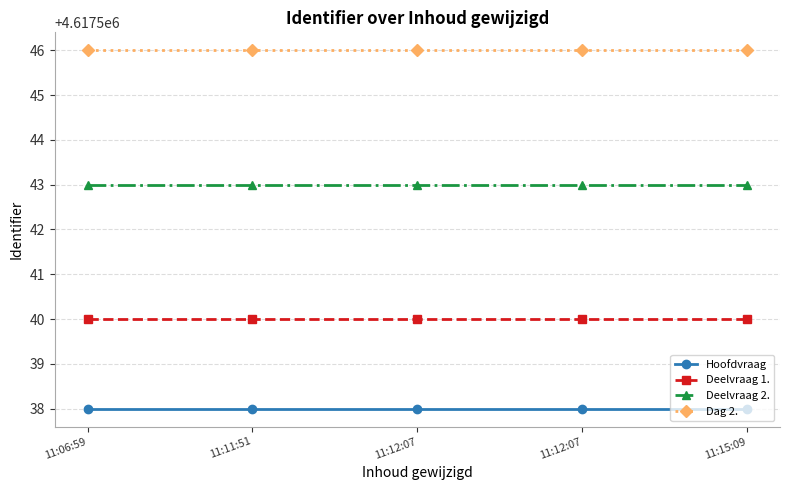

Which has a higher value, 11:06:59 or 11:11:51?

11:06:59